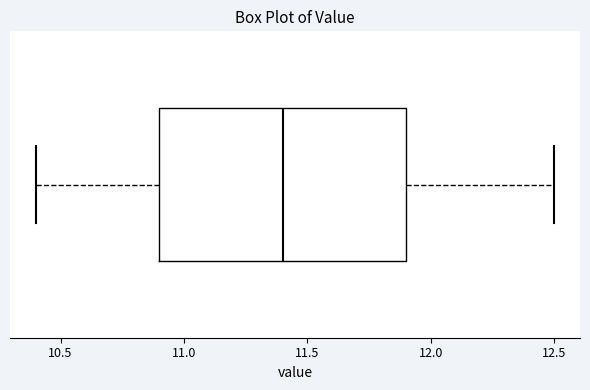

Where does the right whisker of the box end on the x-axis? The values are not printed on the chart, so give them approximately, as read against the axis.

12.5